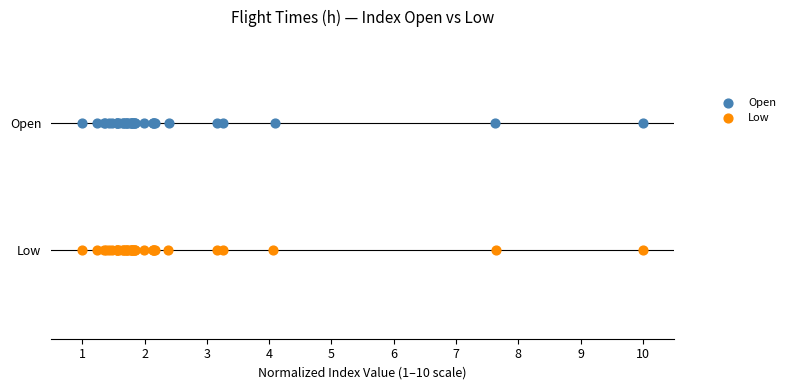

Which series contains the highest Y value?

Open